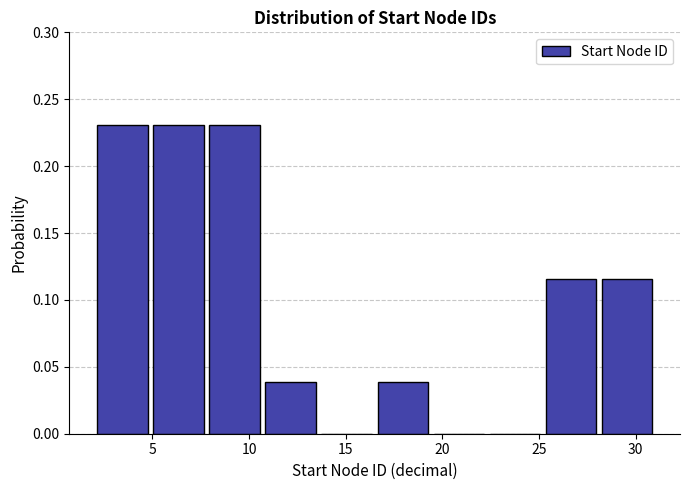

Reading left to right, transcribe this chart: for each bar, give the range it covers on the x-axis and its height. Neither the bar edges nor the heights are printed on the chart, so give them approximately, as read against the axes.

2.0 to 4.9: 0.230
4.9 to 7.8: 0.230
7.8 to 10.7: 0.230
10.7 to 13.6: 0.040
13.6 to 16.5: 0
16.5 to 19.4: 0.040
19.4 to 22.3: 0
22.3 to 25.2: 0
25.2 to 28.1: 0.115
28.1 to 31.0: 0.115